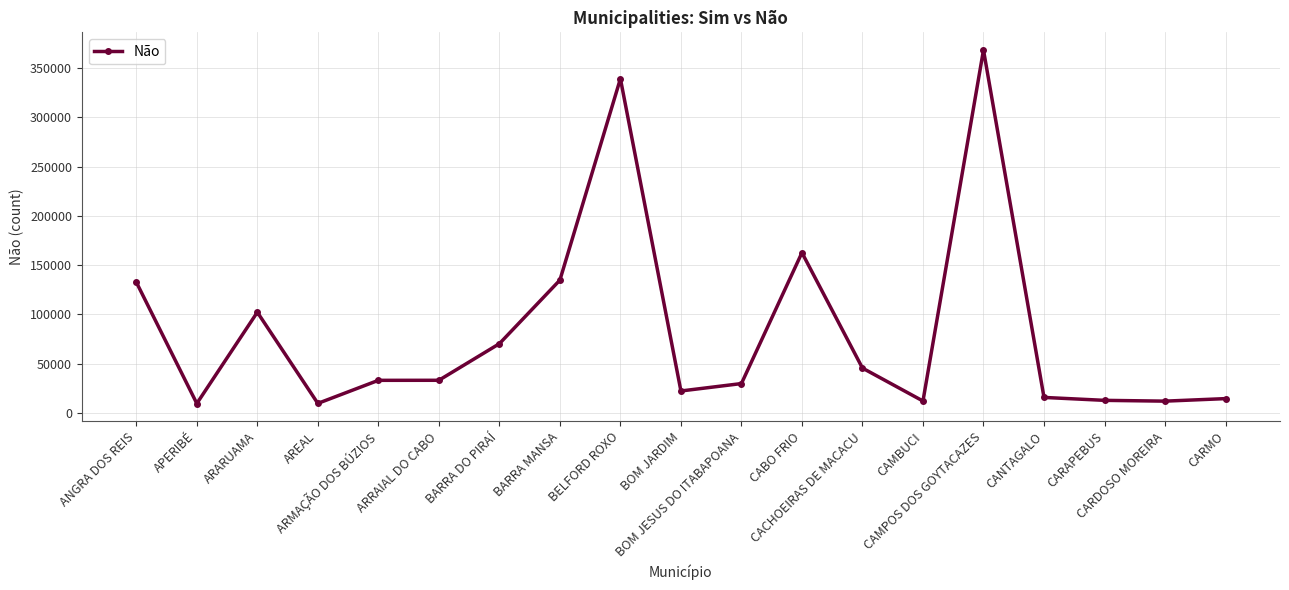

At which category does the data reach its first local valley?

APERIBÉ